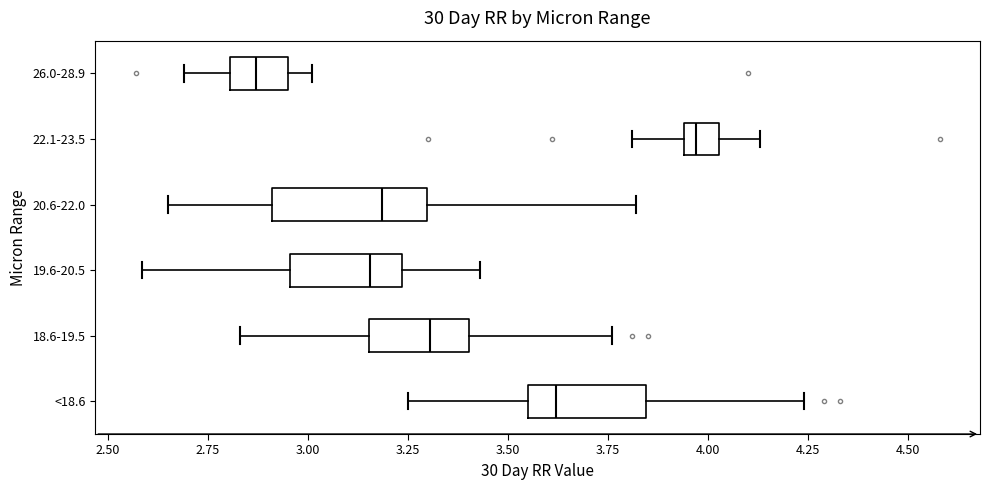

Which box is the widest, from its left edge to its right edge?

20.6-22.0